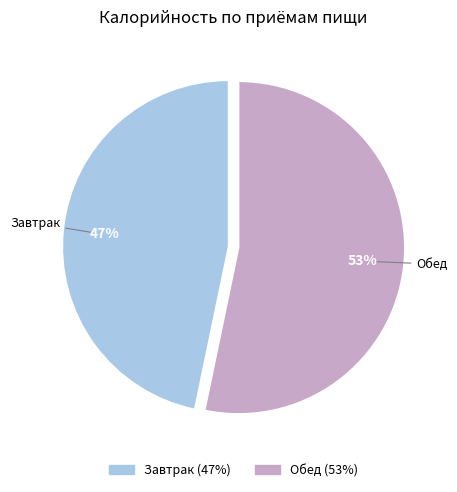

What is the smallest slice in the pie chart?

Завтрак